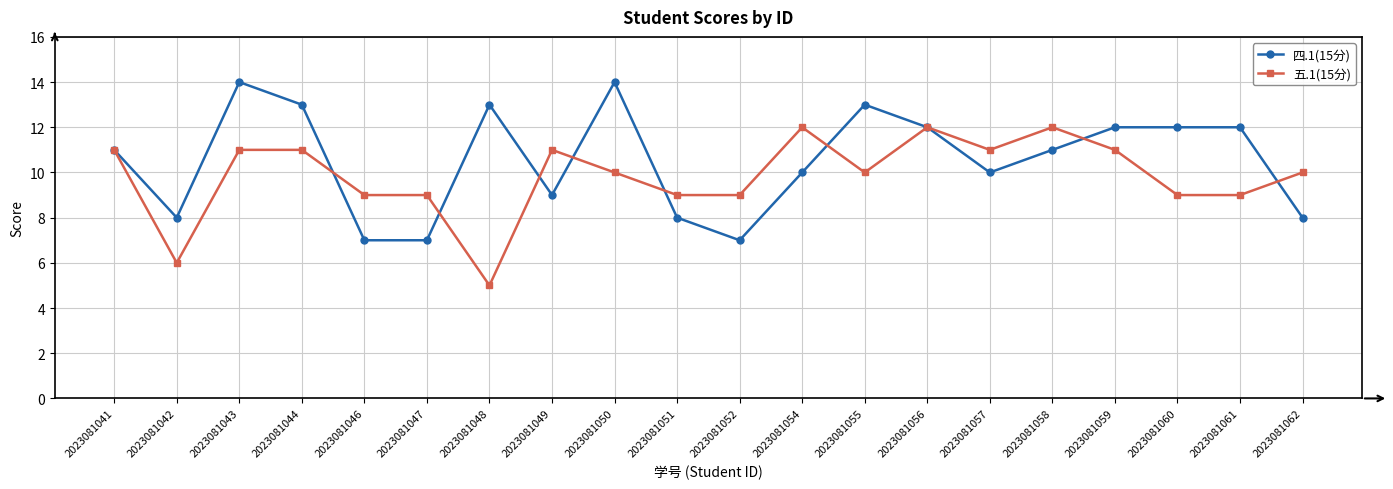

What is the highest value of the 四.1(15分) series?

14